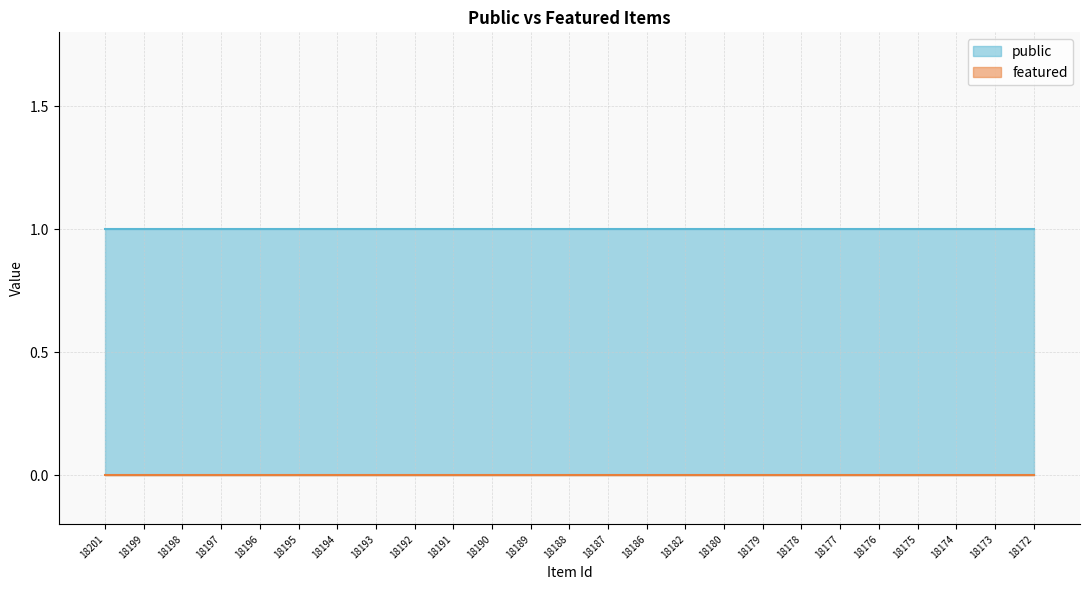

How many lines are shown in the chart?

2